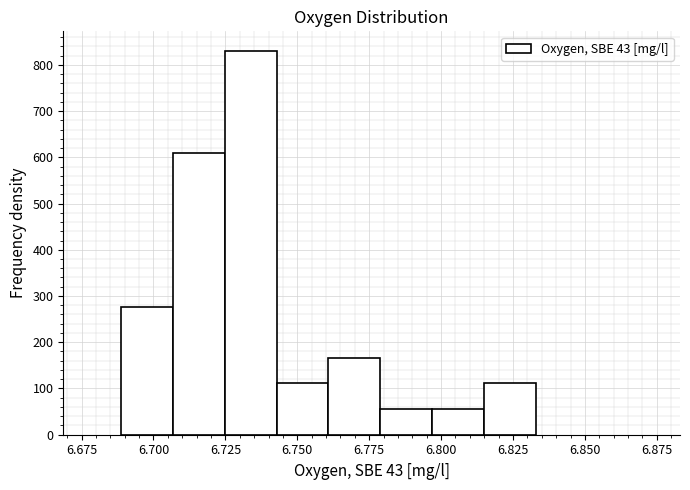

Read against the x-axis, roughly where is the centre of the tallest bar?

6.735